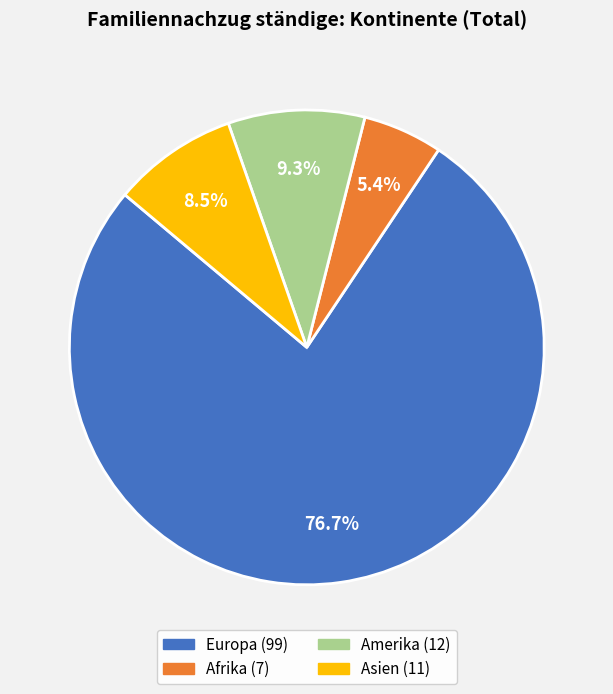

Does any single category account for the majority?

Yes